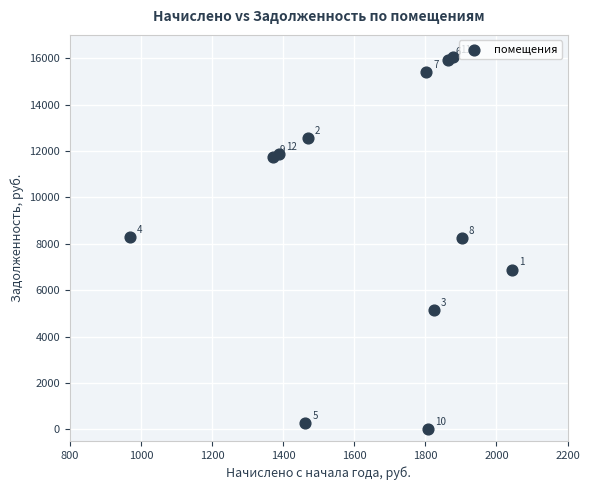

What Y value in the scatter plot is closest to 8026?

8240.8